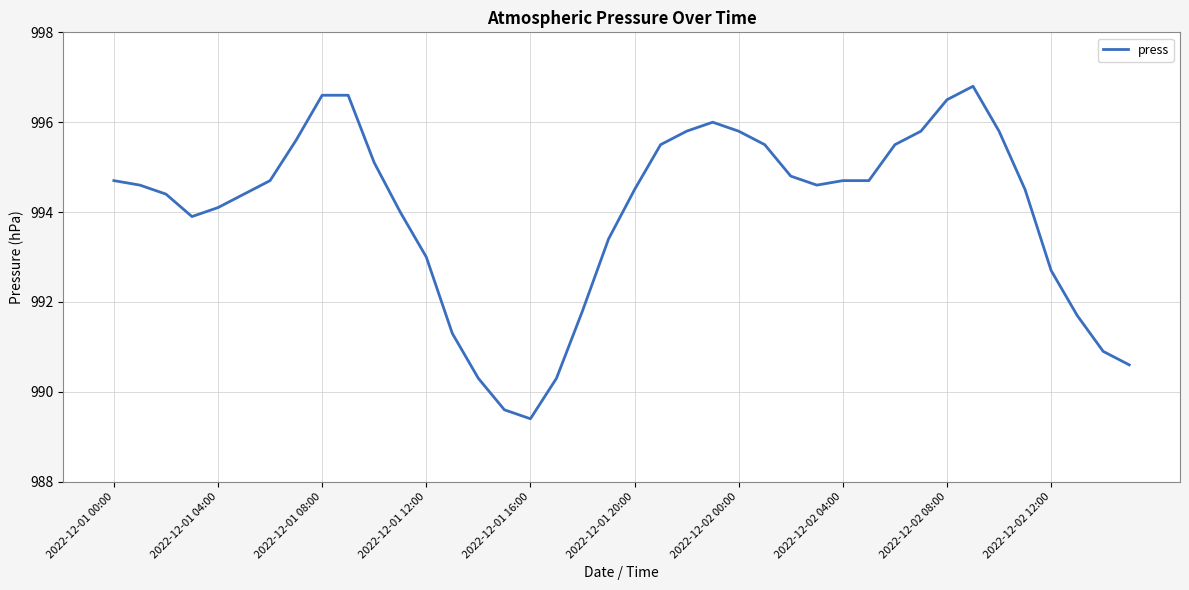

What is the minimum value shown in the chart?

989.4